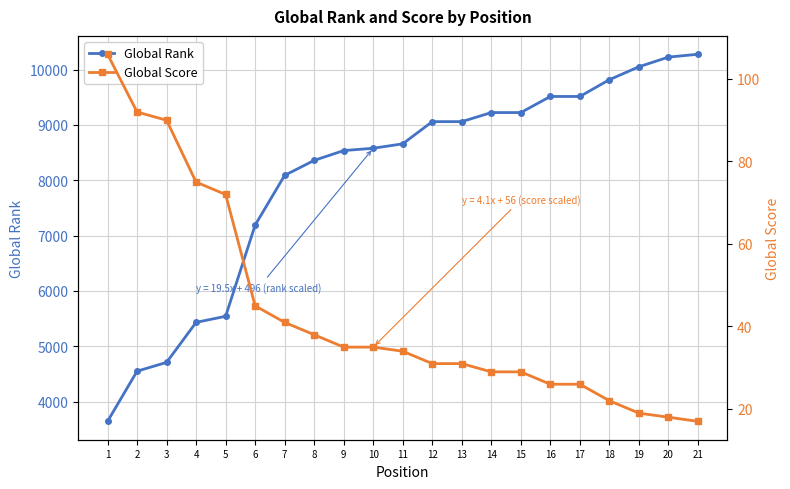

Is it true that Global Rank equals 8089 at 7?

True